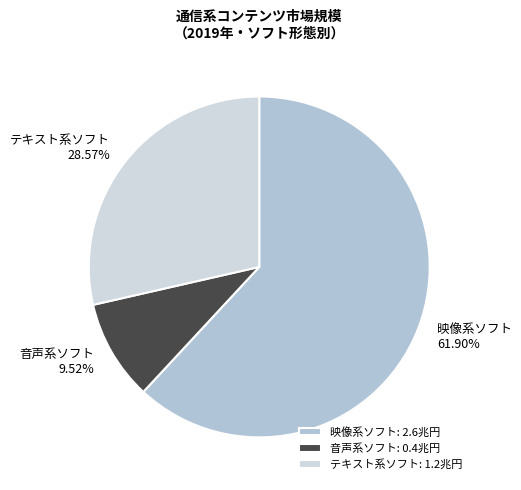

Which slice is the smallest?

音声系ソフト